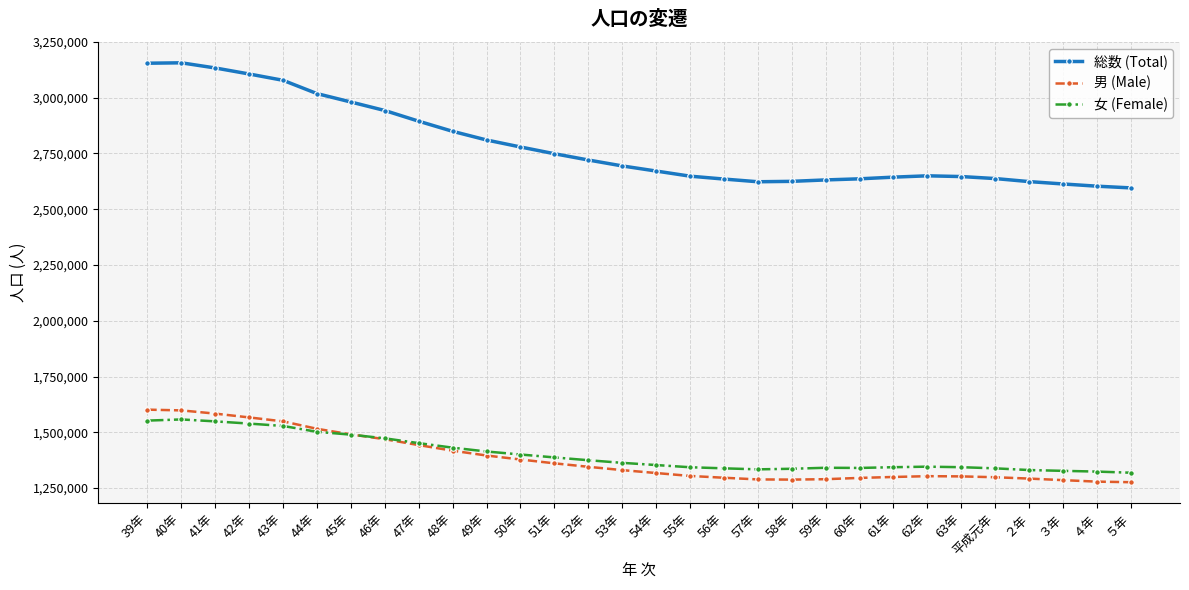

What position from the left is 45年?

7